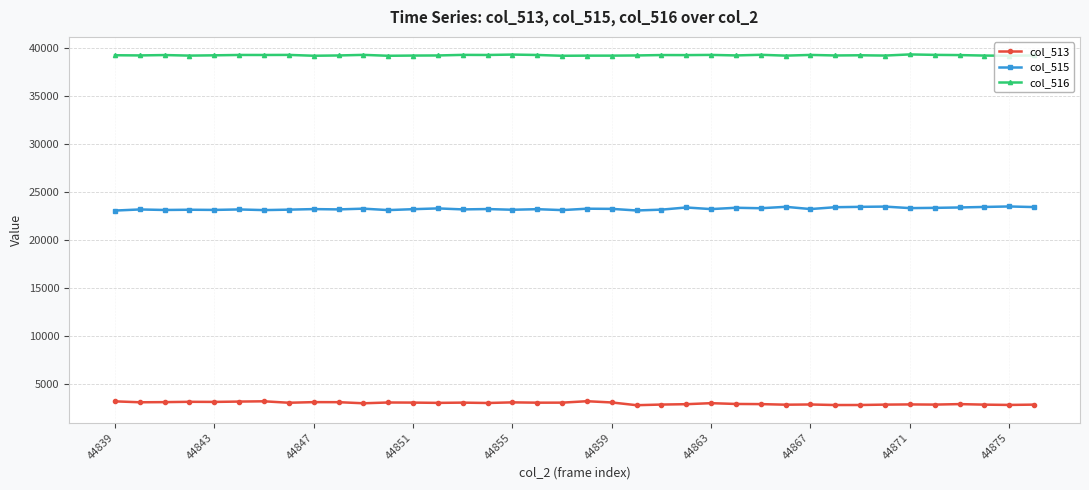

Which series has the largest total across all categories?

col_516